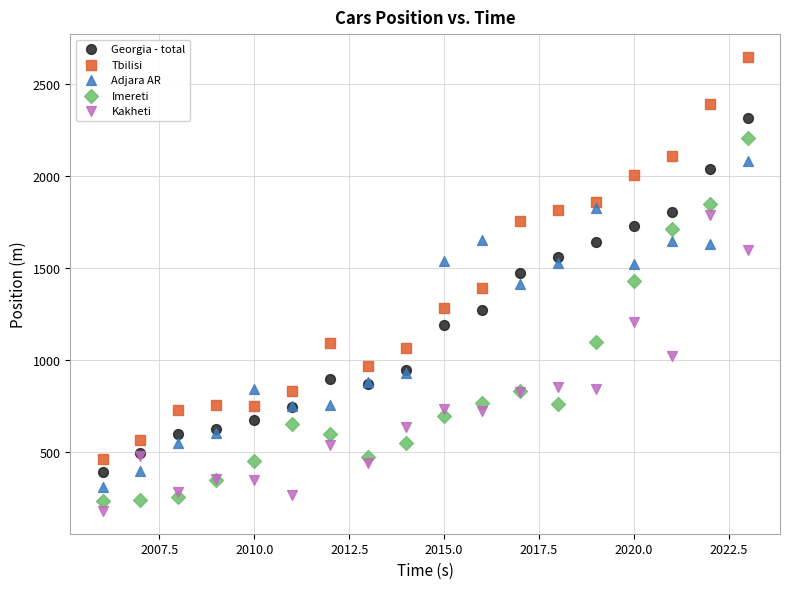

Which series has the widest spread of Y values?

Tbilisi